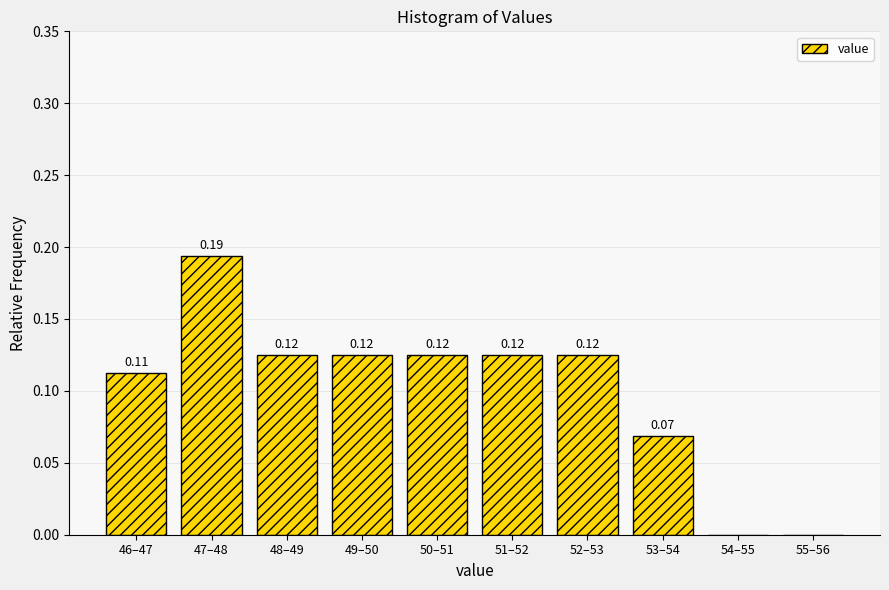

Which has a higher value, 47–48 or 54–55?

47–48